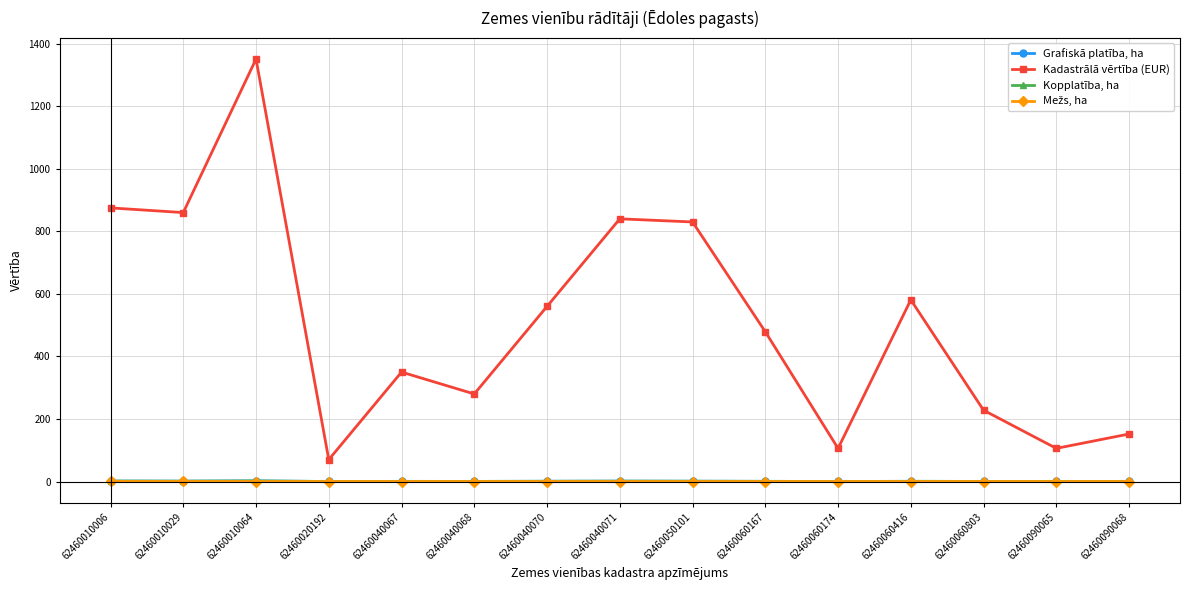

At which category does Kadastrālā vērtība (EUR) reach its first local peak?

62460010064